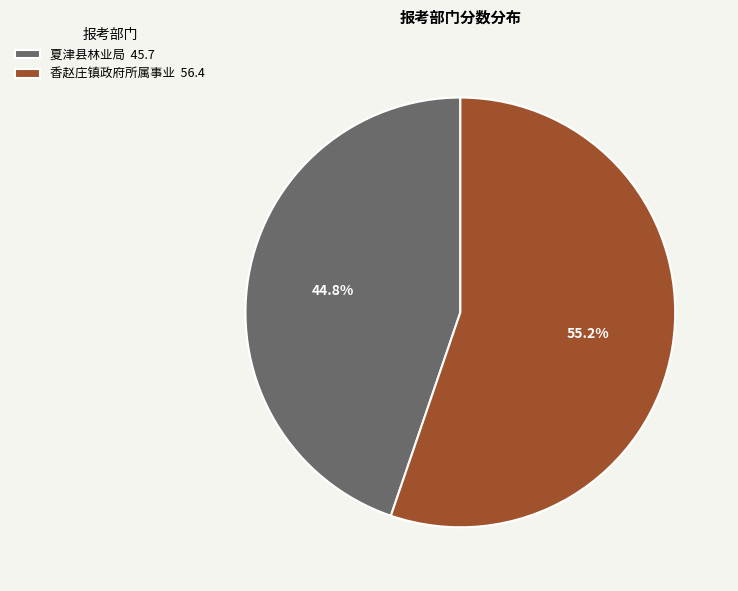

Which has a higher value, 夏津县林业局 45.7 or 香赵庄镇政府所属事业 56.4?

香赵庄镇政府所属事业 56.4